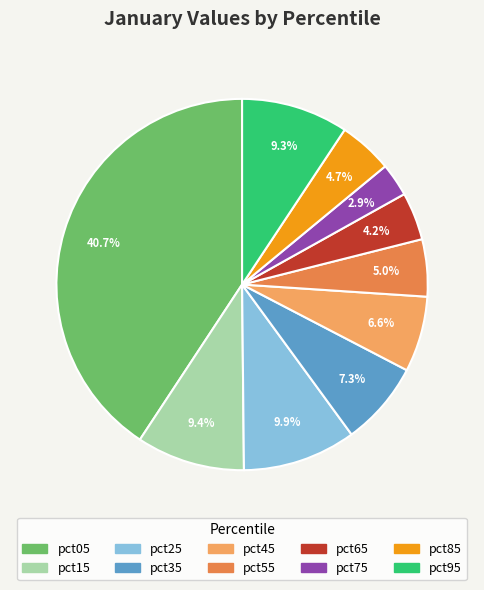

What percentage is the pct85 slice, to the nearest percent?

5%